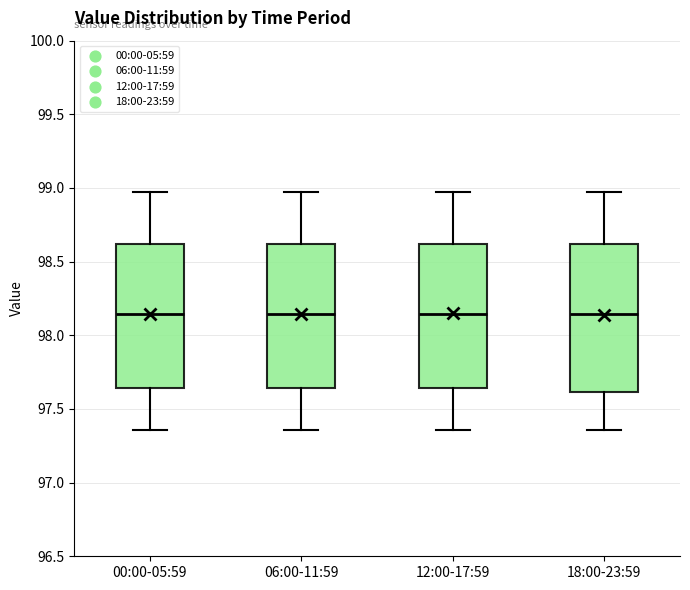

Where does the lower whisker of the box for 18:00-23:59 end on the y-axis? The values are not printed on the chart, so give them approximately, as read against the axis.

97.35